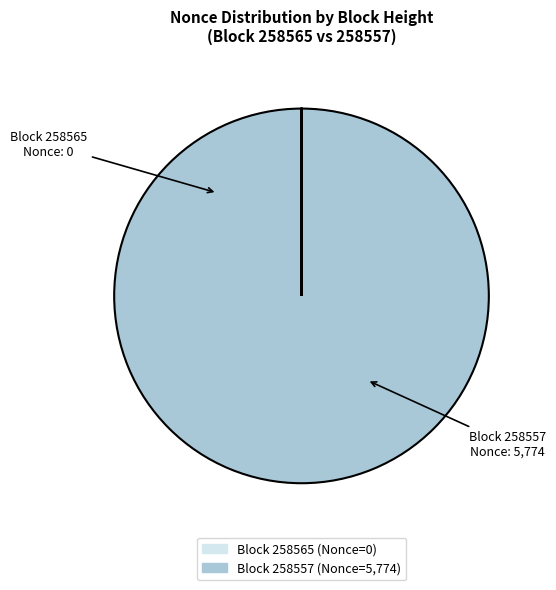

Rank the categories by value from lowest to highest.

258565, 258557